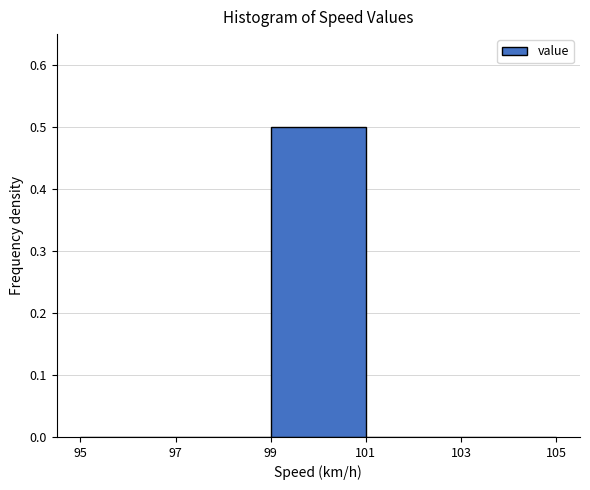

Reading left to right, transcribe this chart: for each bar, give the range it covers on the x-axis and its height. The values are not printed on the chart, so give them approximately, as read against the axis.

95 to 97: 0
97 to 99: 0
99 to 101: 0.5
101 to 103: 0
103 to 105: 0